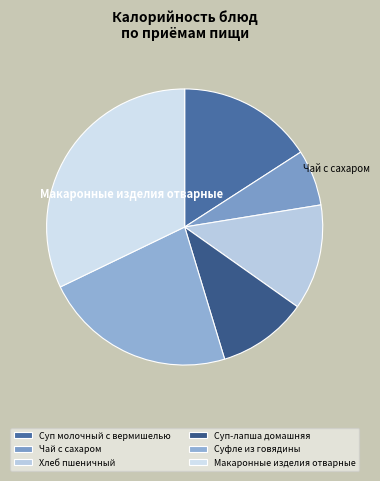

Which slice is the smallest?

Чай с сахаром